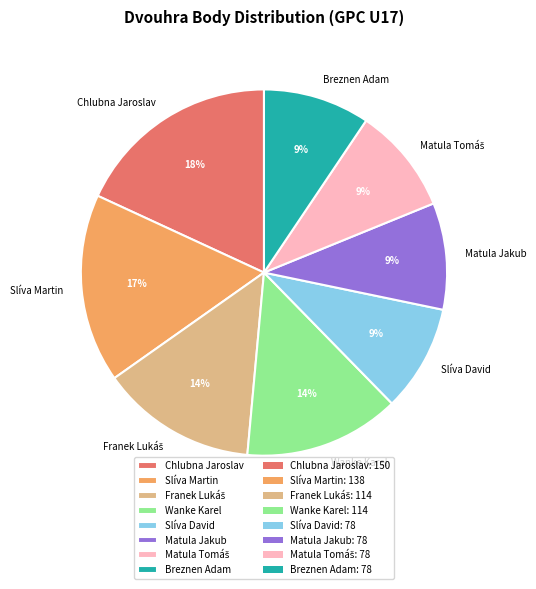

Is it true that Slíva Martin is 2% of the pie?

False